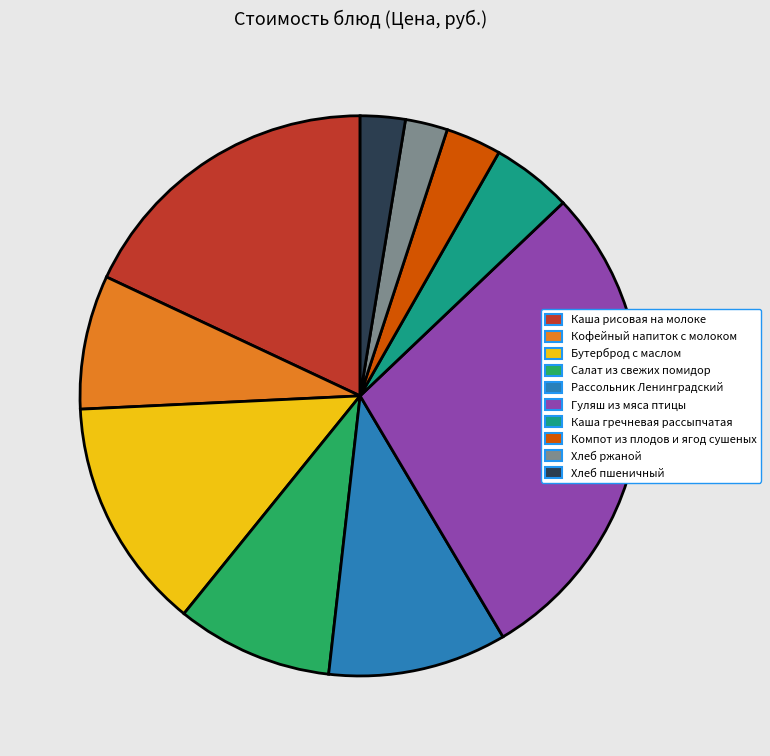

The Компот из плодов и ягод сушеных slice represents 9% of the pie. True or false?

False